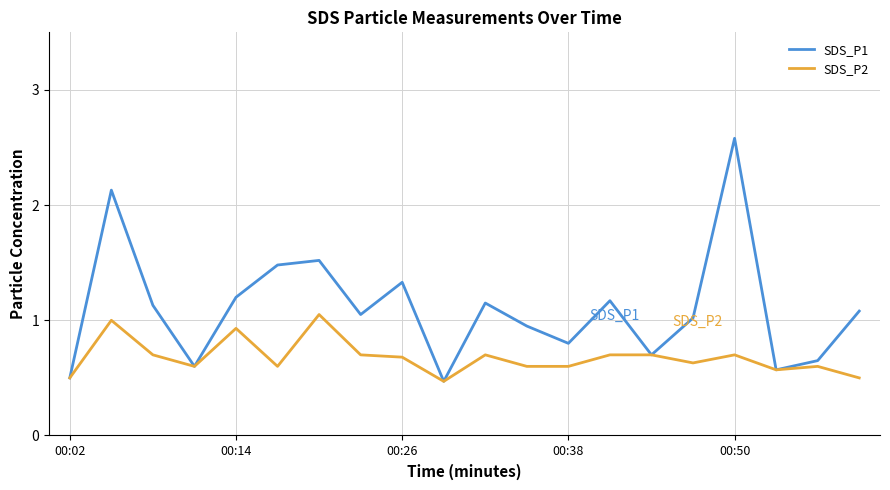

What are all the series names shown in the legend?

SDS_P1, SDS_P2